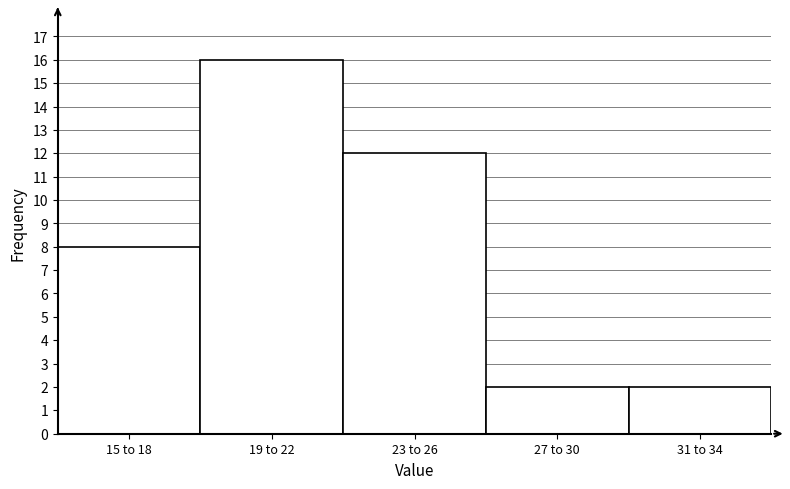

Reading right to left, extract all data points from this chart.

2	2	12	16	8